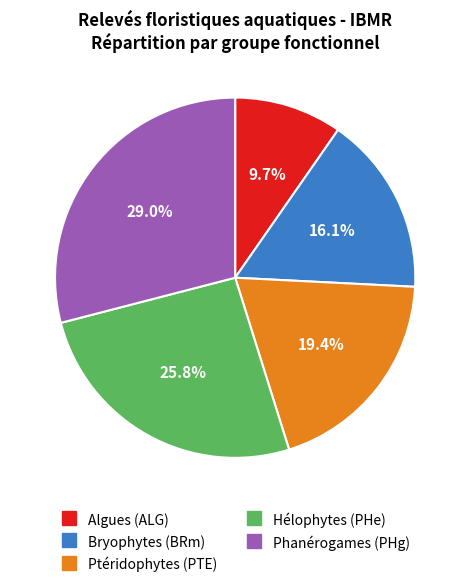

Is there any slice that represents more than half of the pie?

No